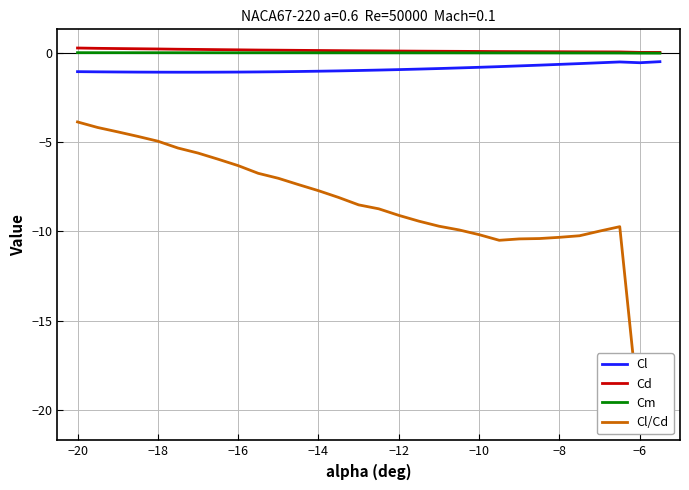

What are all the series names shown in the legend?

Cl, Cd, Cm, Cl/Cd